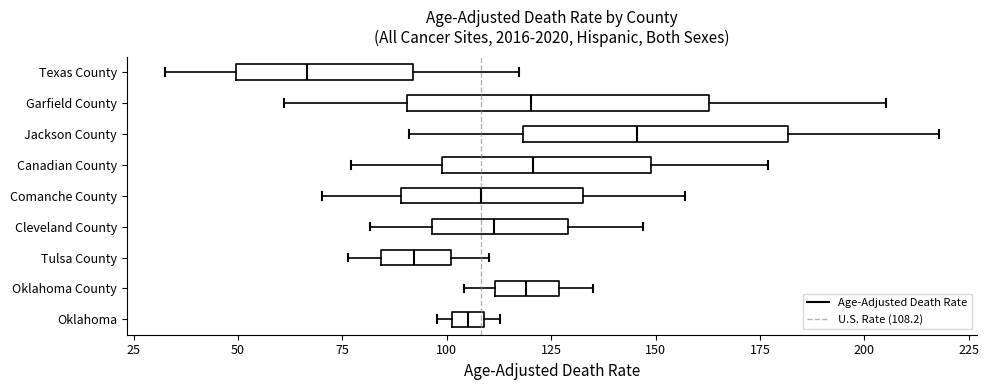

Comparing the boxes themselves (not the whiskers), which one is the widest?

Garfield County